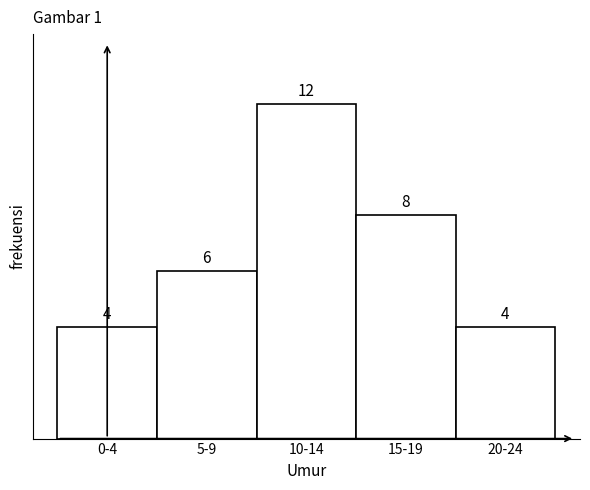

Reading left to right, extract all data points from this chart.

0-4=4	5-9=6	10-14=12	15-19=8	20-24=4